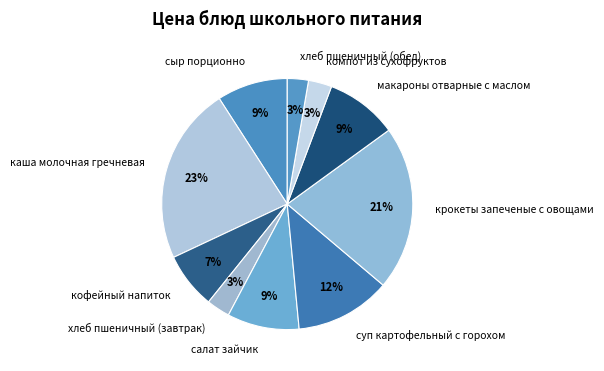

The хлеб пшеничный (обед) slice represents 18% of the pie. True or false?

False